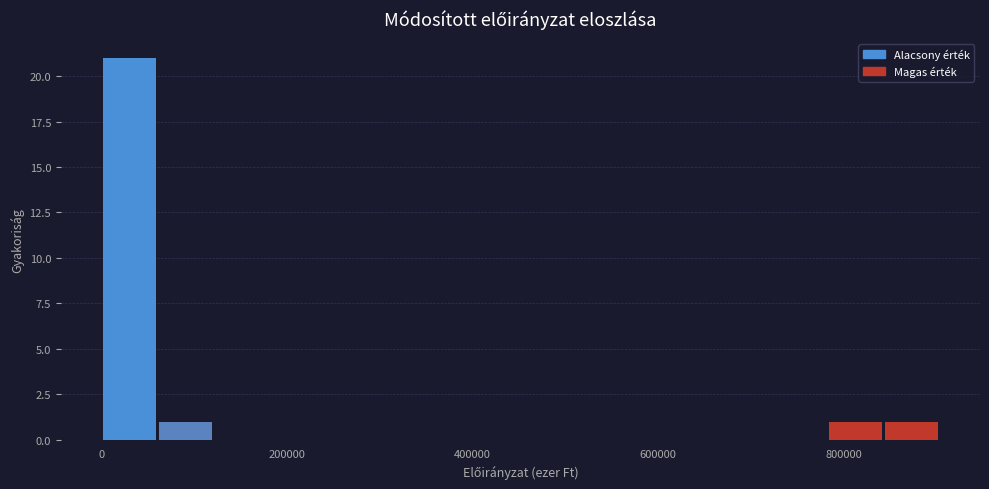

Around what value on the x-axis is the tallest bar? Give the approximate position of its centre, as read against the axis.

40000